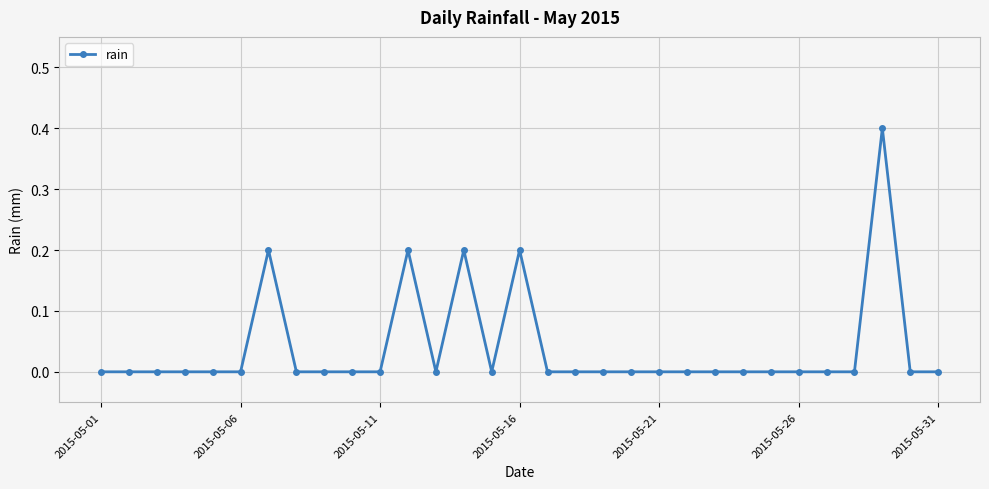

What is the maximum value shown in the chart?

0.4